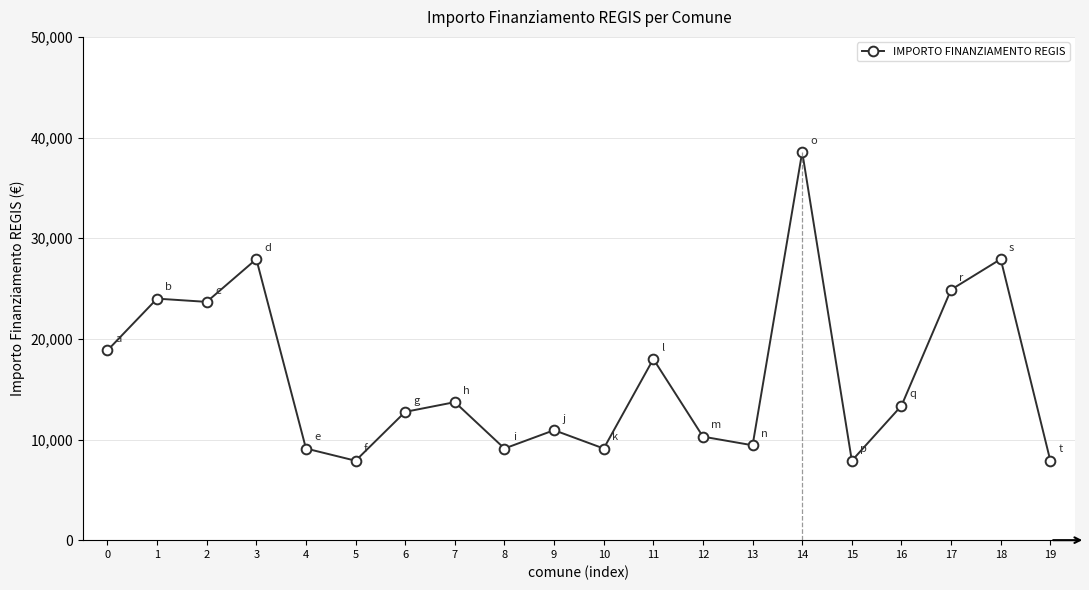

True or false: the data has more than 1 interior local peaks.

True